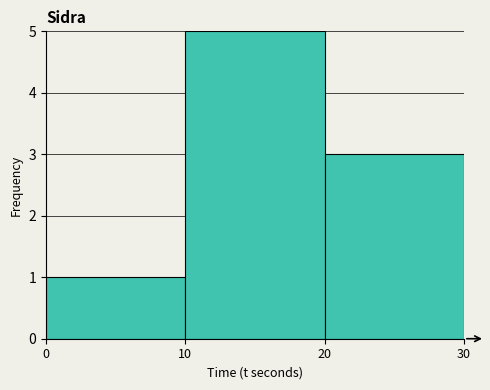

Reading left to right, list every bar in this chart as the range it spans on the x-axis followed by its height. The values are not printed on the chart, so give them approximately, as read against the axis.

0 to 10: 1
10 to 20: 5
20 to 30: 3